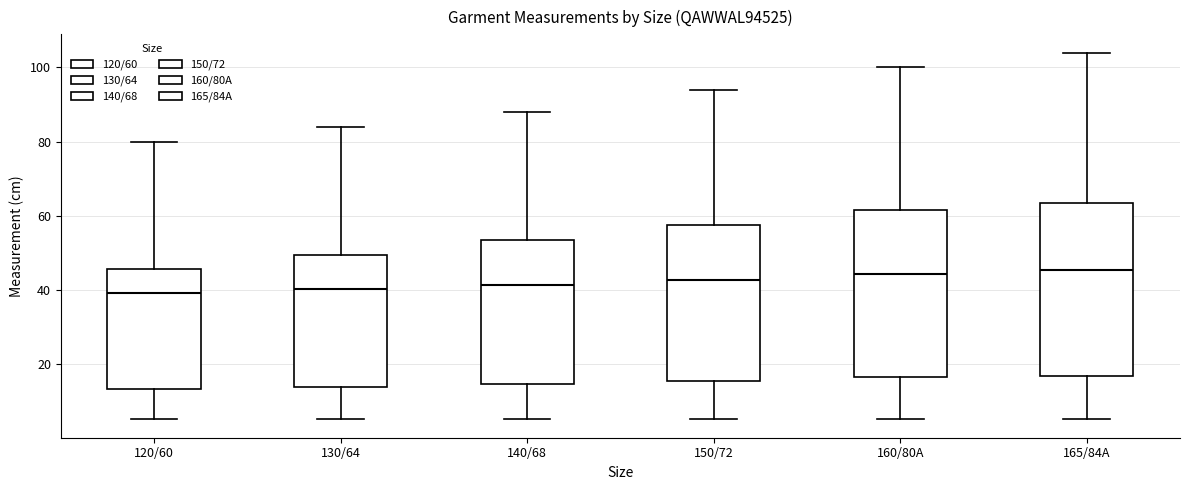

Reading left to right, transcribe this box plot: for each box, give where its median line is, the range the box spans, and where its two whiskers end, as read against the y-axis. The values are not printed on the chart, so give them approximately, as read against the axis.

120/60: median 40, box 14 to 46, whiskers 6 to 80
130/64: median 40, box 14 to 50, whiskers 6 to 84
140/68: median 42, box 14 to 54, whiskers 6 to 88
150/72: median 42, box 16 to 58, whiskers 6 to 94
160/80A: median 44, box 16 to 62, whiskers 6 to 100
165/84A: median 46, box 16 to 64, whiskers 6 to 104